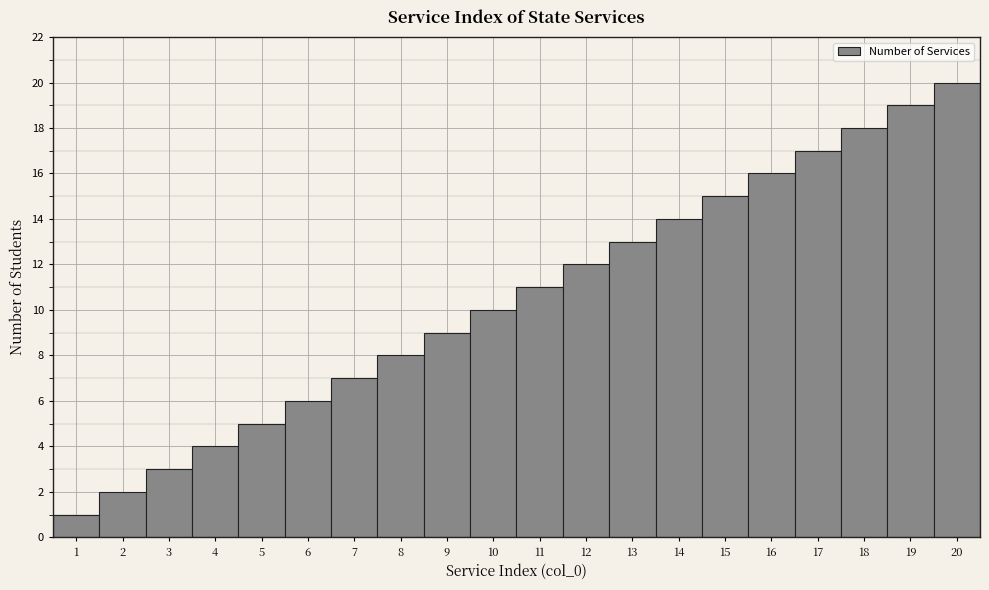

What is the maximum value shown in the chart?

20